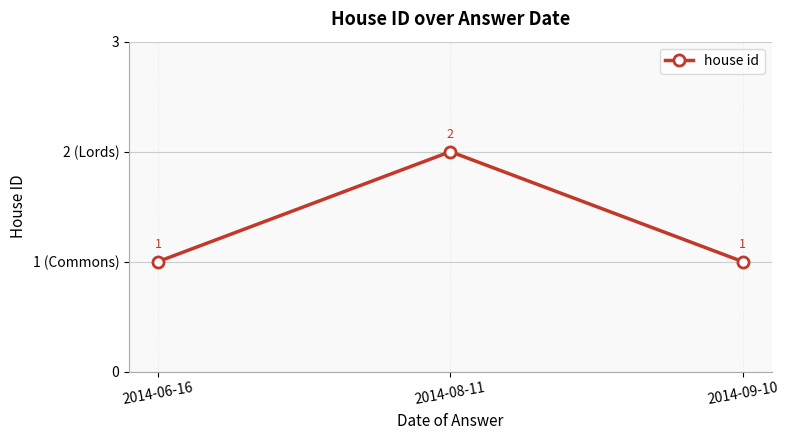

Between 2014-06-16 and 2014-09-10, which is larger?

2014-06-16